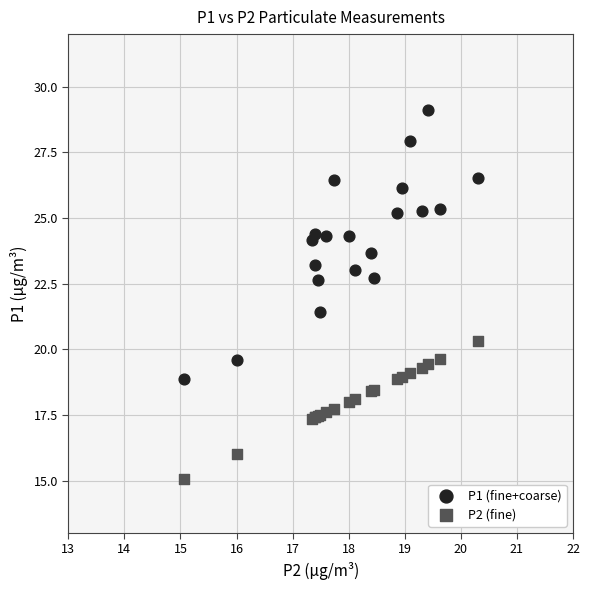

Which series reaches the minimum Y coordinate?

P2 (fine)